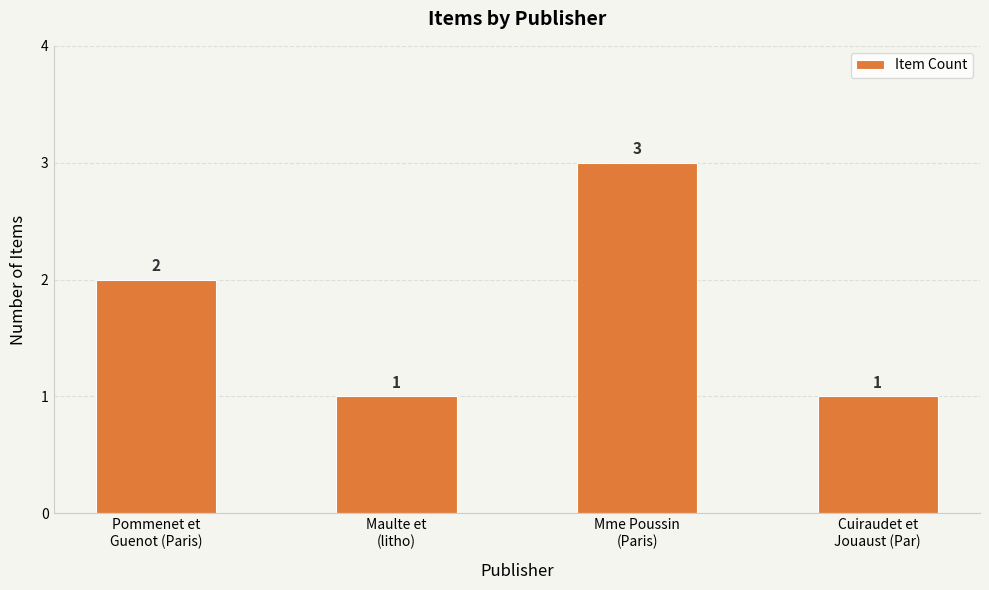

What is the ratio of the value at Pommenet et
Guenot (Paris) to the value at Maulte et
(litho)?

2.0